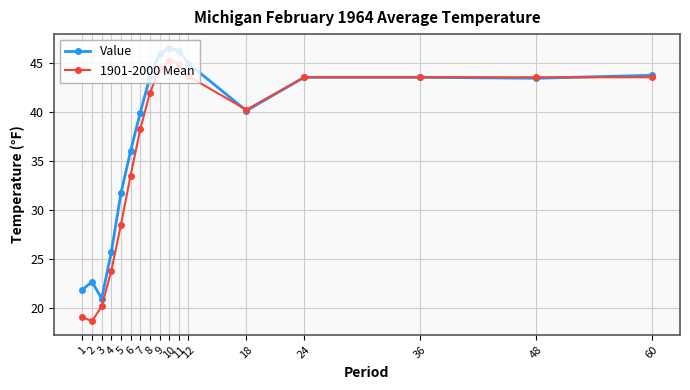

What is the difference between the maximum and minimum values in the Value series?

25.5